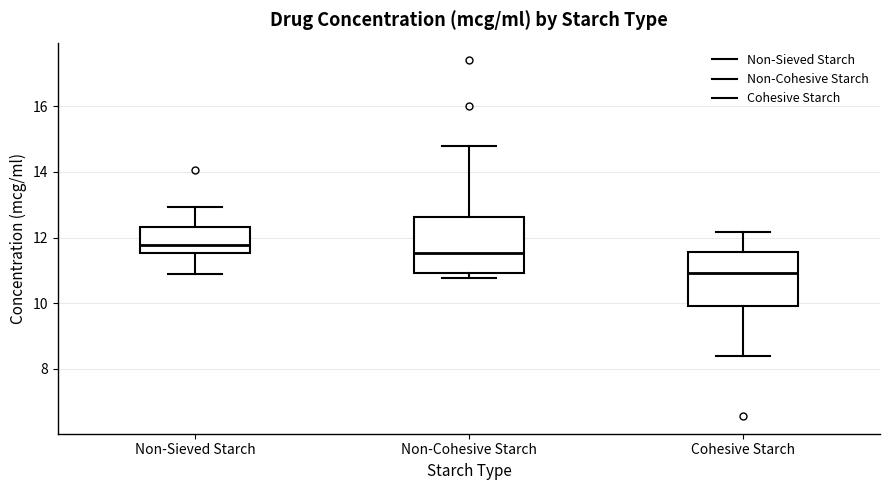

Reading left to right, read every box against the y-axis: the position of its median line, the range the box covers, and the ends of its whiskers. The values are not printed on the chart, so give them approximately, as read against the axis.

Non-Sieved Starch: median 11.8, box 11.6 to 12.4, whiskers 10.8 to 13.0
Non-Cohesive Starch: median 11.6, box 11.0 to 12.6, whiskers 10.8 to 14.8
Cohesive Starch: median 11.0, box 10.0 to 11.6, whiskers 8.4 to 12.2